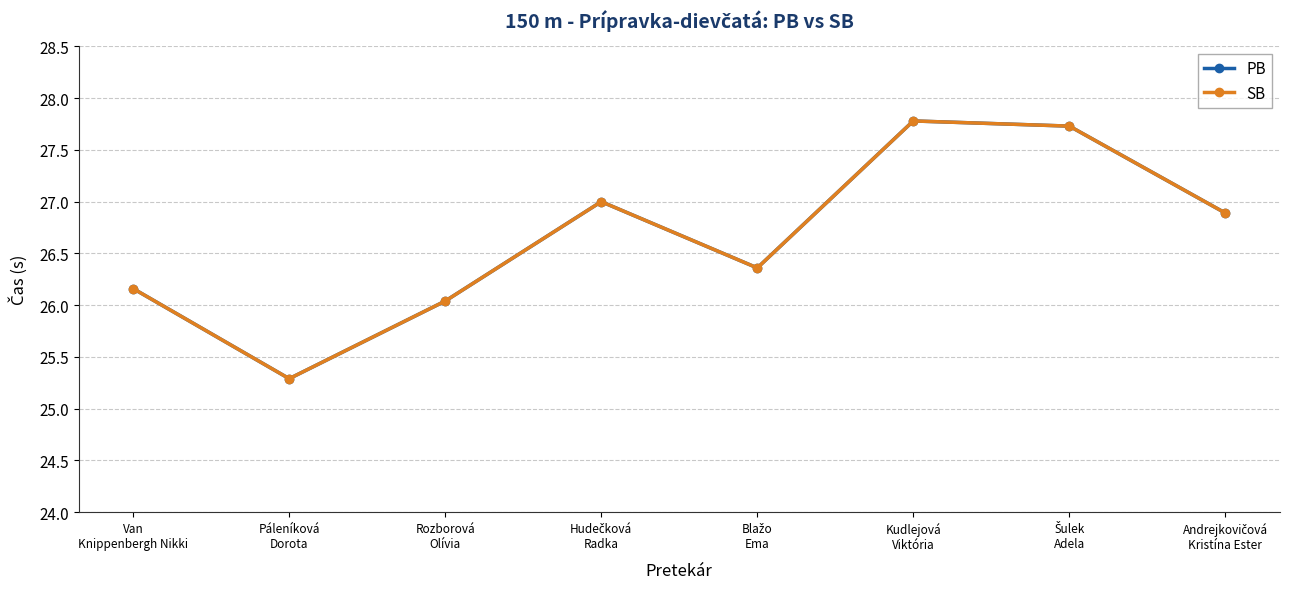

What is the label of the 8th point from the right?

Van
Knippenbergh Nikki